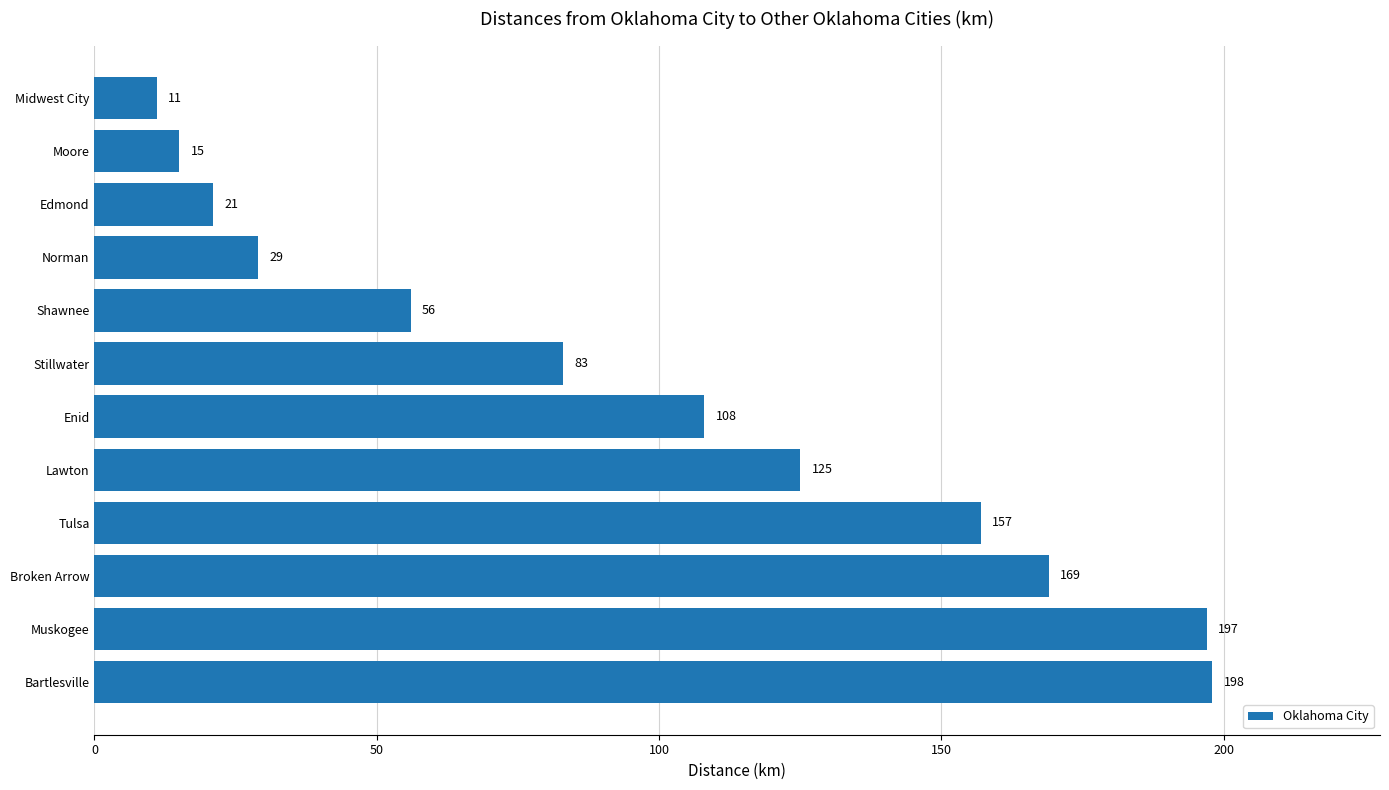

How many data points are less than 108?

6